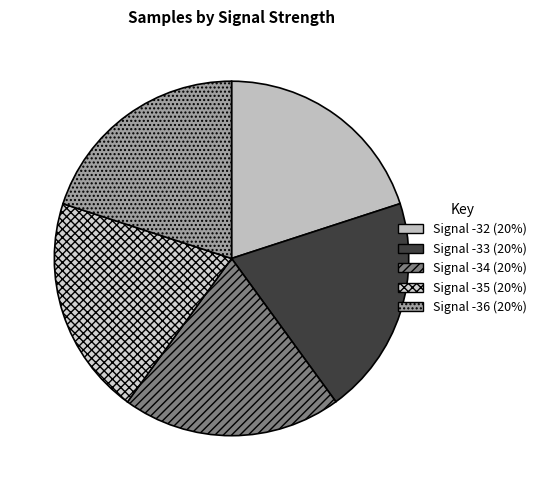

Count the number of slices in the pie.

5